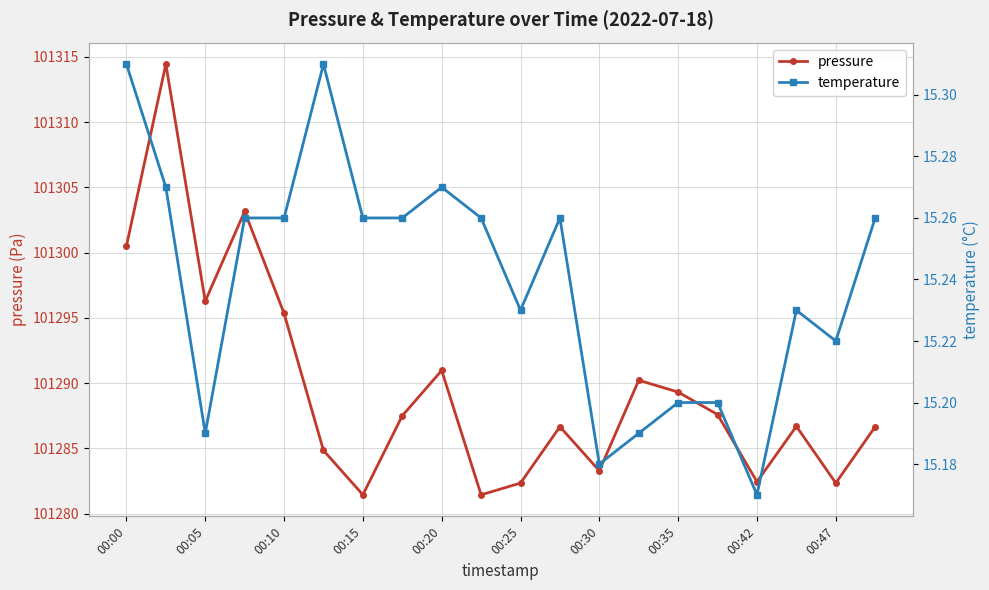

What is the minimum value shown in the chart?

15.2